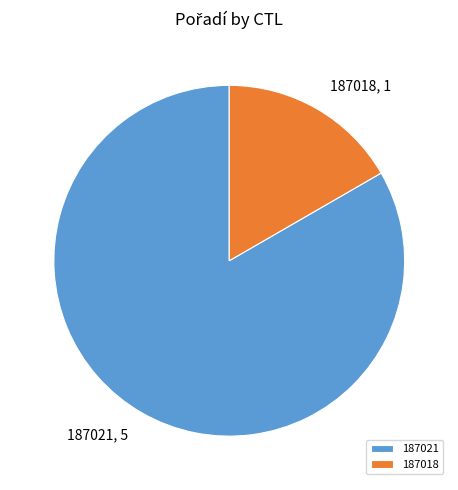

True or false: 187018 accounts for 17% of the total.

True